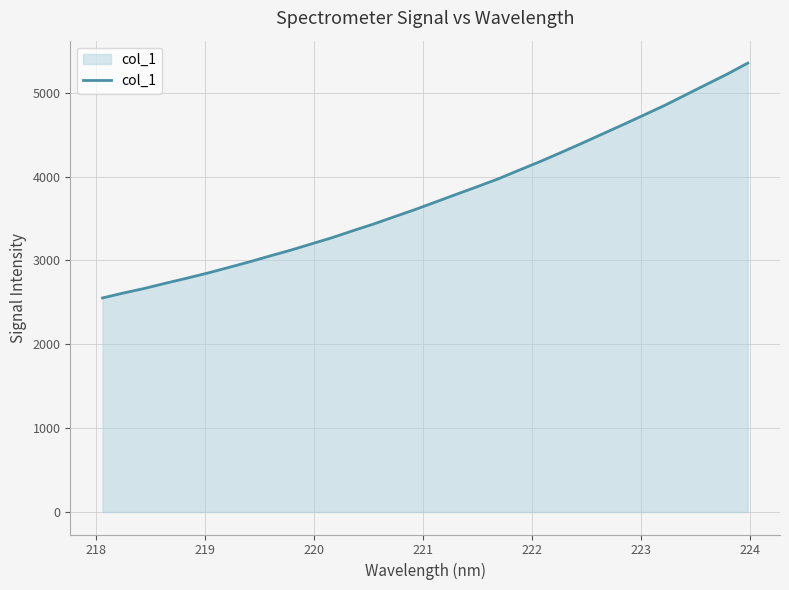

What is the difference between the maximum and minimum values?

2799.5